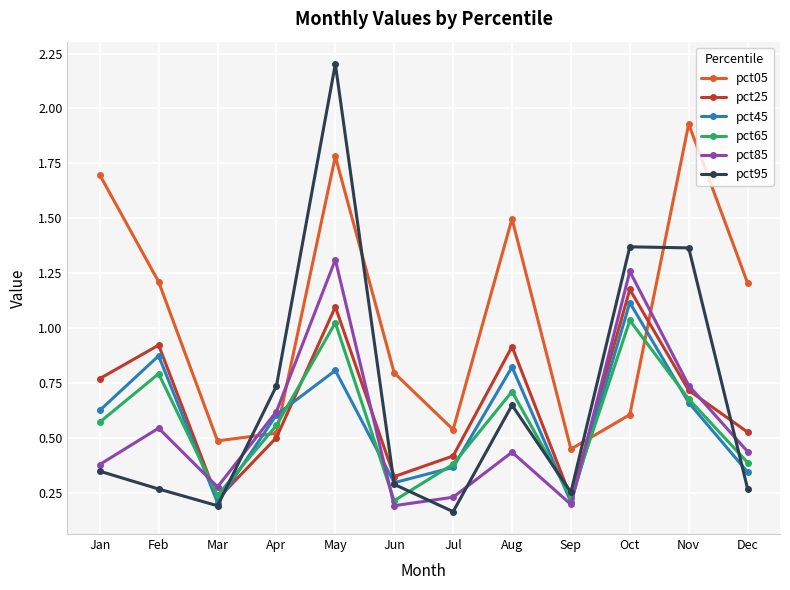

What is the maximum value shown in the chart?

2.2